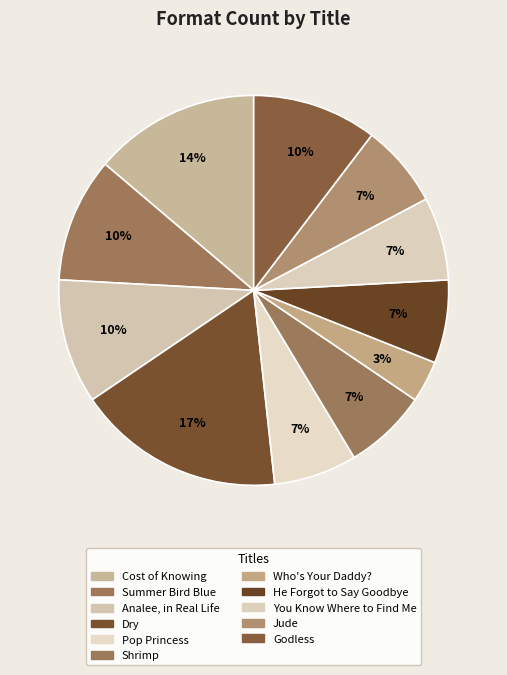

Count the number of slices in the pie.

11